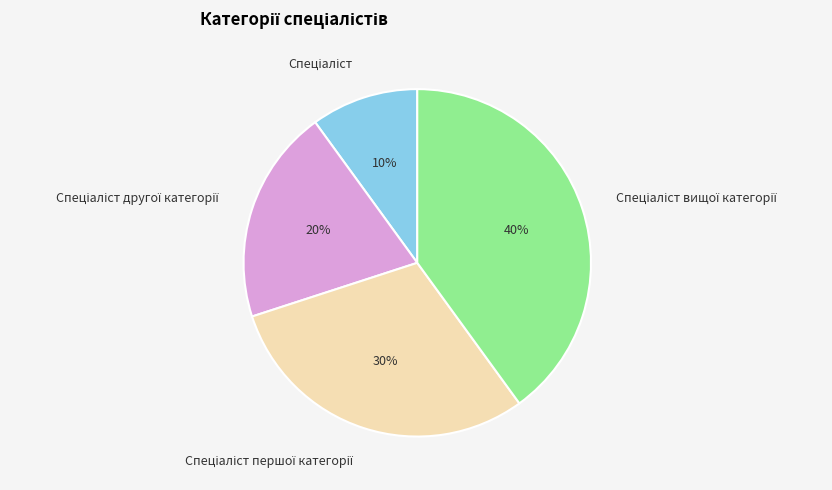

To the nearest percent, what is the difference between the largest and smallest slice percentages?

30%